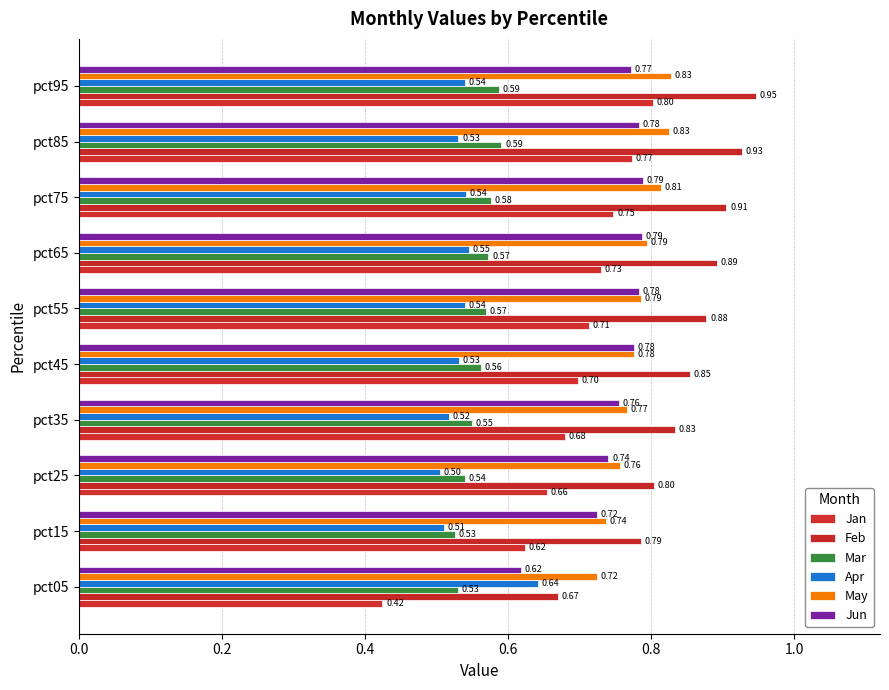

Reading right to left, transcribe all the data shown in this chart.

Jan: 0.8	0.8	0.7	0.7	0.7	0.7	0.7	0.7	0.6	0.4
Feb: 0.9	0.9	0.9	0.9	0.9	0.9	0.8	0.8	0.8	0.7
Mar: 0.6	0.6	0.6	0.6	0.6	0.6	0.5	0.5	0.5	0.5
Apr: 0.5	0.5	0.5	0.5	0.5	0.5	0.5	0.5	0.5	0.6
May: 0.8	0.8	0.8	0.8	0.8	0.8	0.8	0.8	0.7	0.7
Jun: 0.8	0.8	0.8	0.8	0.8	0.8	0.8	0.7	0.7	0.6